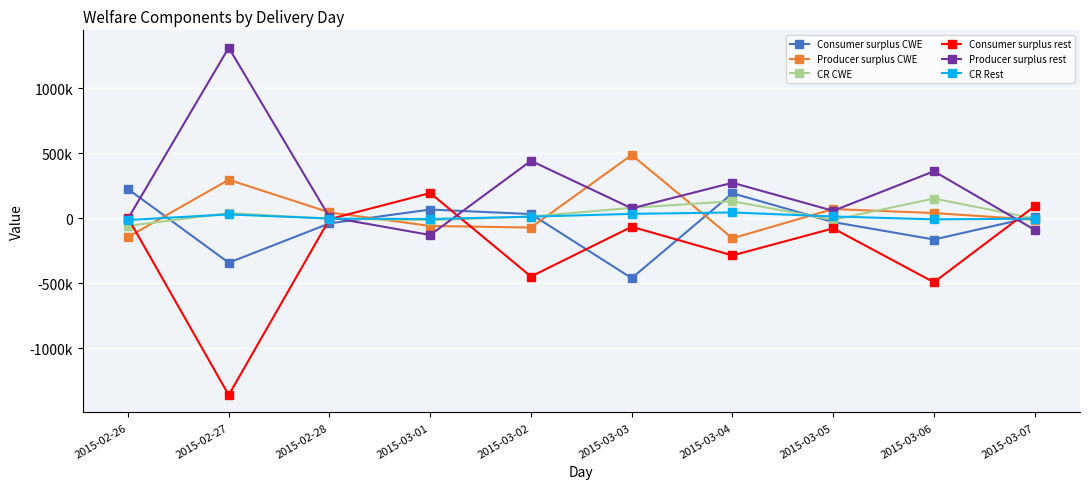

Between 2015-03-01 and 2015-03-06, which series saw the biggest shift?

Consumer surplus rest